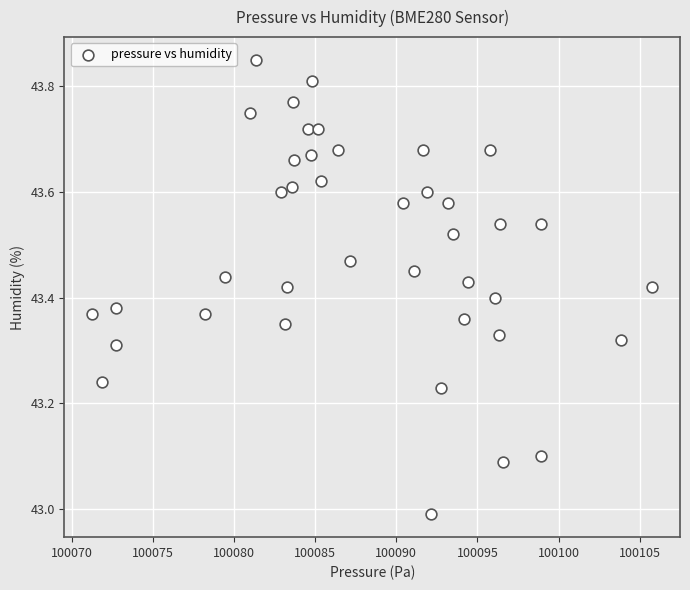

What is the range of X values (max minus min)?

34.5